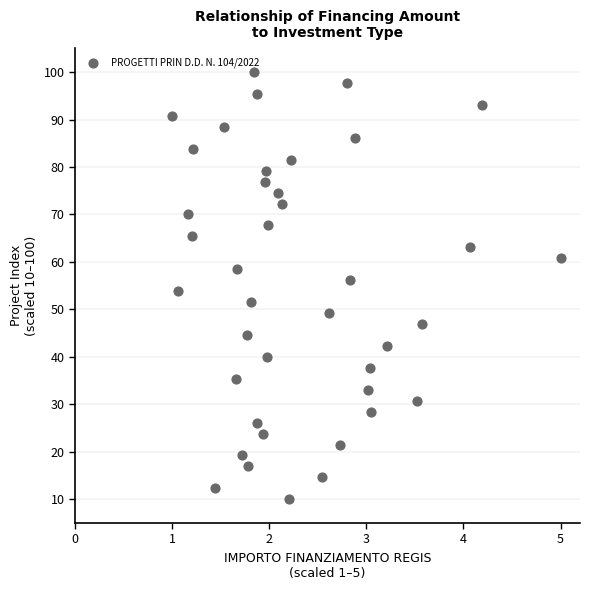

What is the range of Y values (max minus min)?

90.0